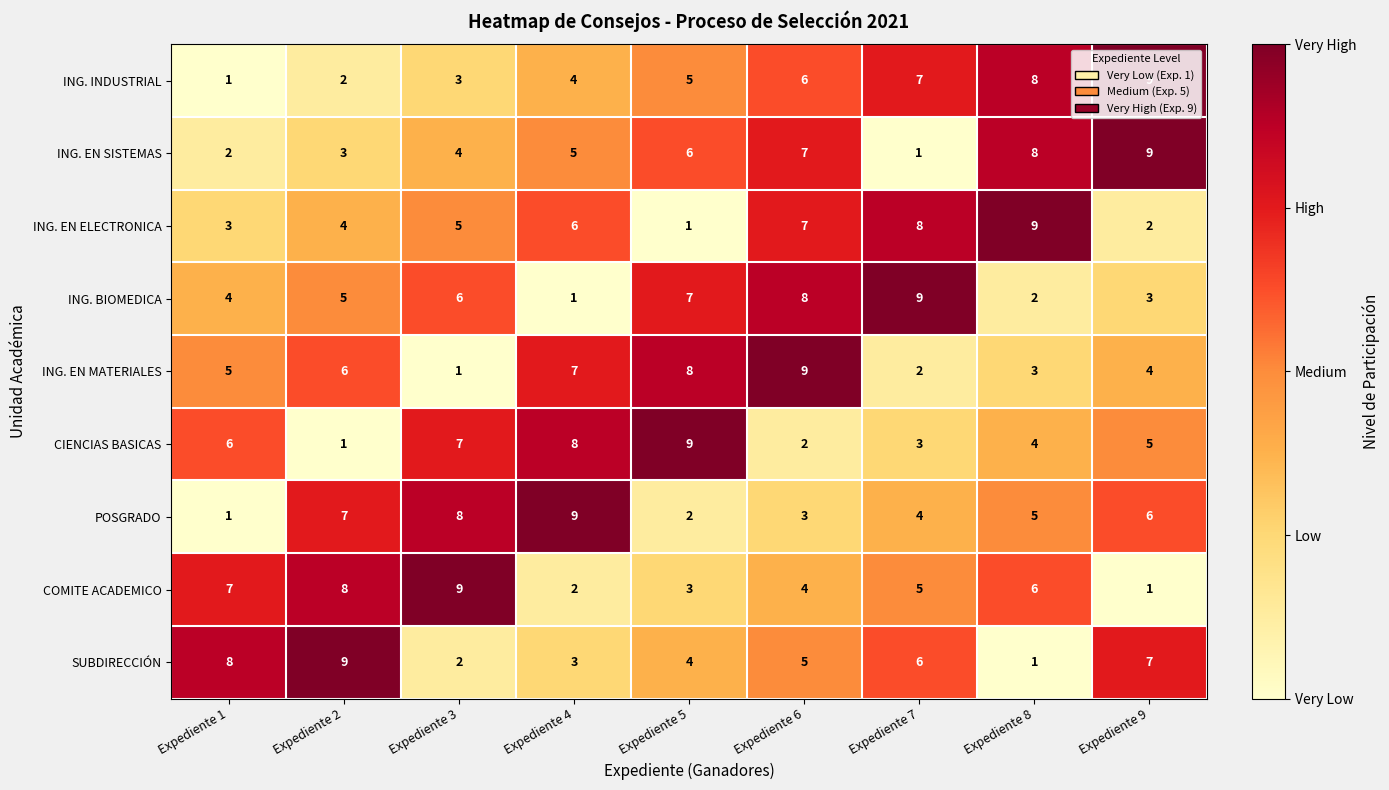

What is the total value across all series at Expediente 2?

45